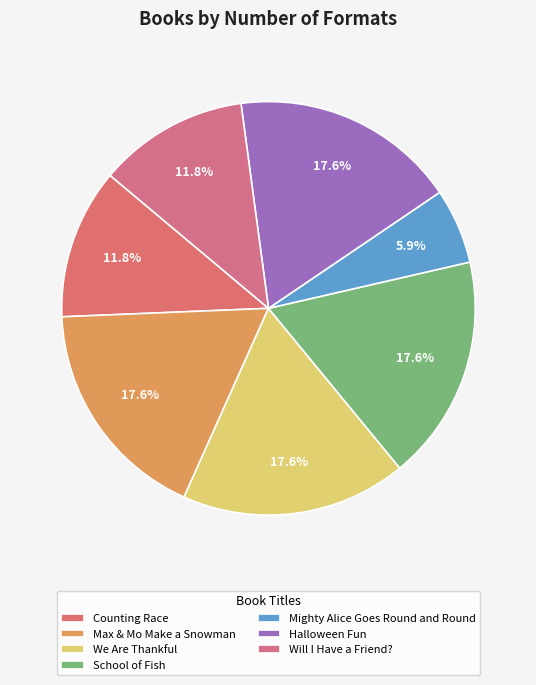

Between We Are Thankful and Counting Race, which is larger?

We Are Thankful